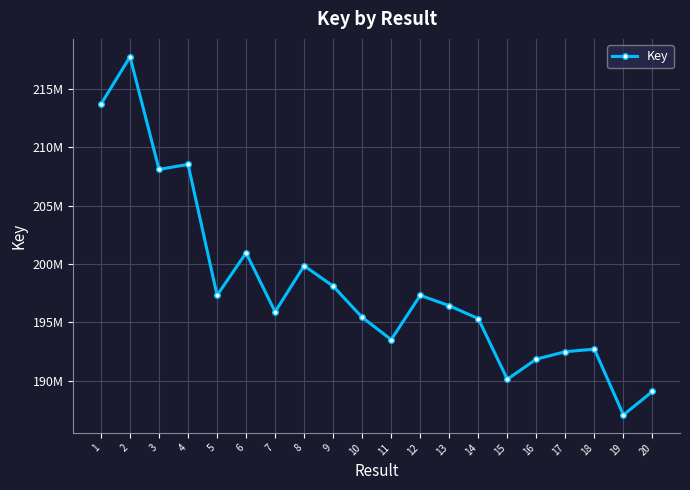

Does the chart have visible grid lines?

Yes